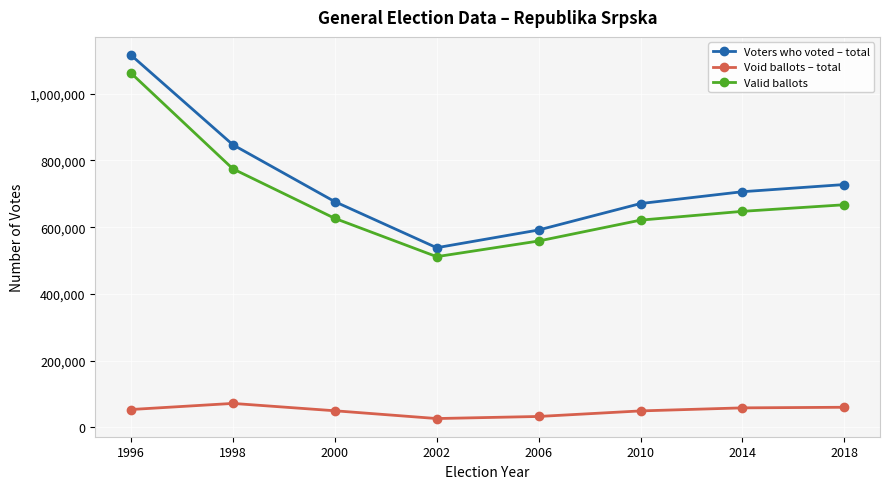

The Voters who voted – total series shows 317763 at 2014. True or false?

False